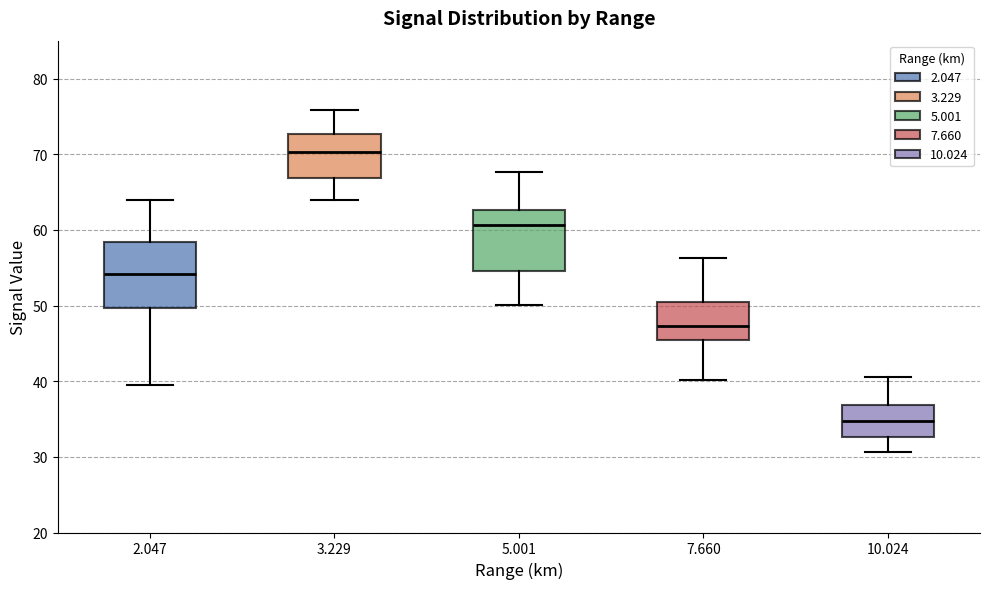

Where is the lower edge of the box at x = 10.024 on the y-axis? The values are not printed on the chart, so give them approximately, as read against the axis.

33